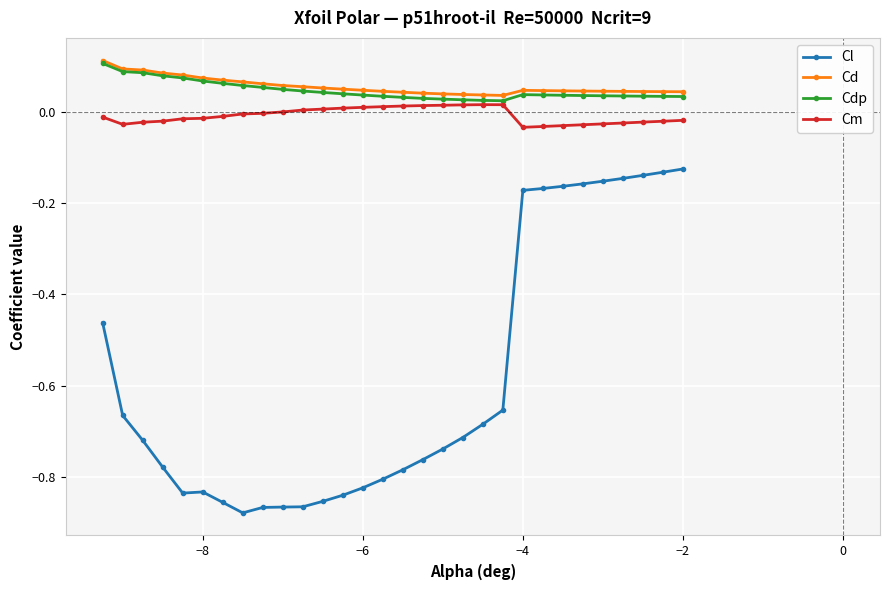

True or false: Cl and Cdp intersect in this chart.

False